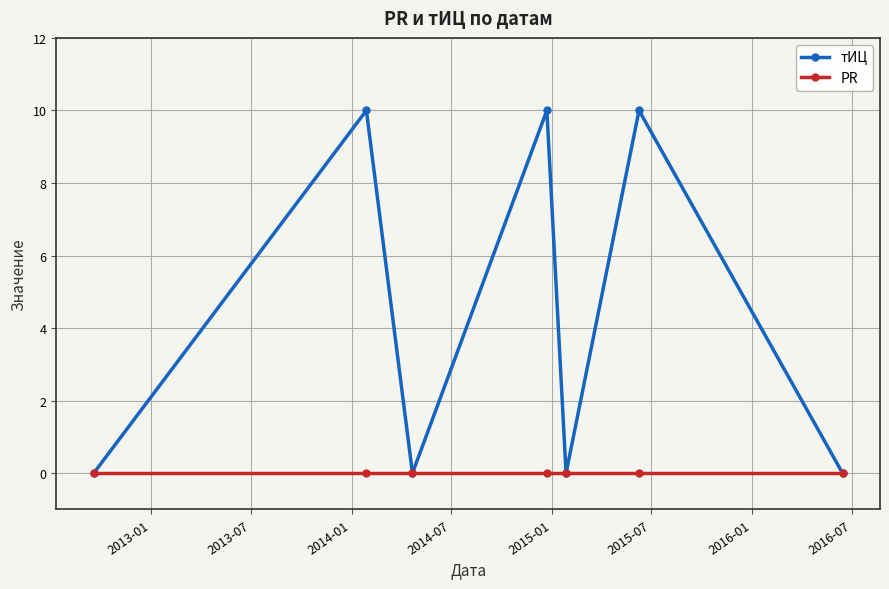

What are all the series names shown in the legend?

тИЦ, PR